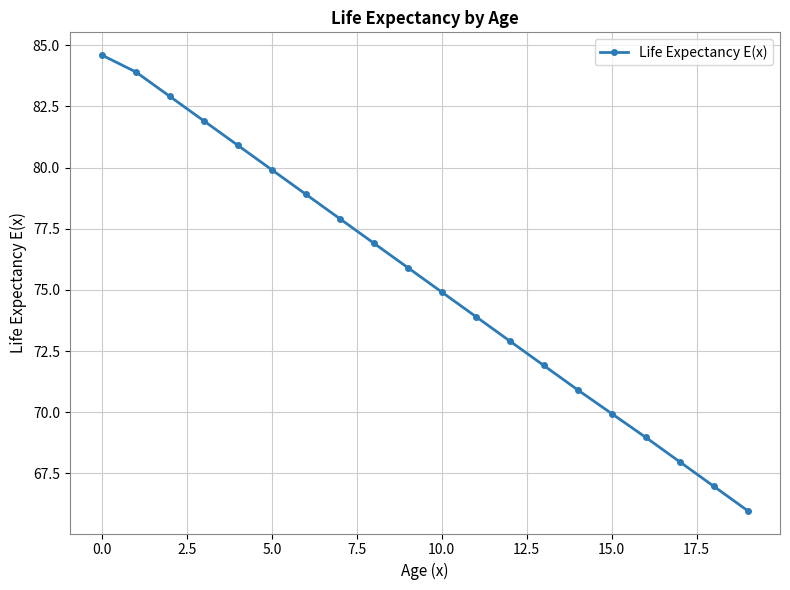

Reading left to right, list all the values displayed in this chart.

84.6	83.9	82.9	81.9	80.9	79.9	78.9	77.9	76.9	75.9	74.9	73.9	72.9	71.9	70.9	69.9	69.0	68.0	67.0	66.0